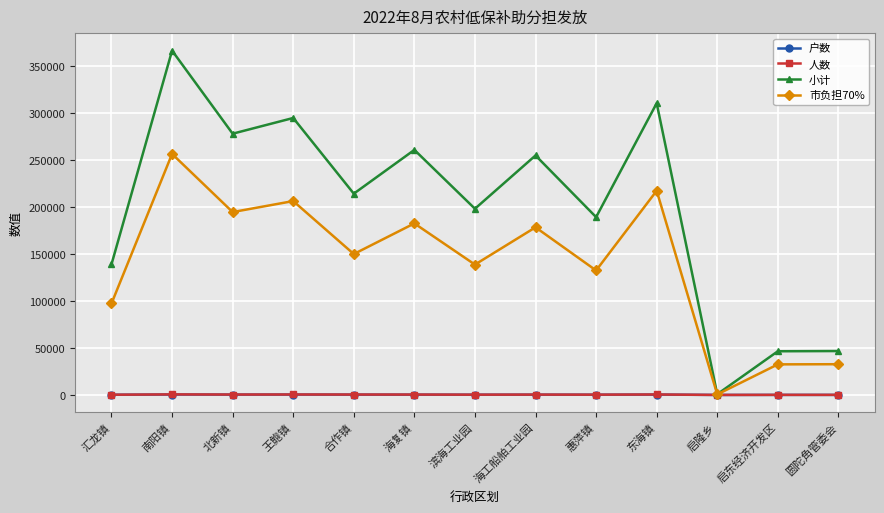

The value of 小计 at 南阳镇 is 496281.1. True or false?

False